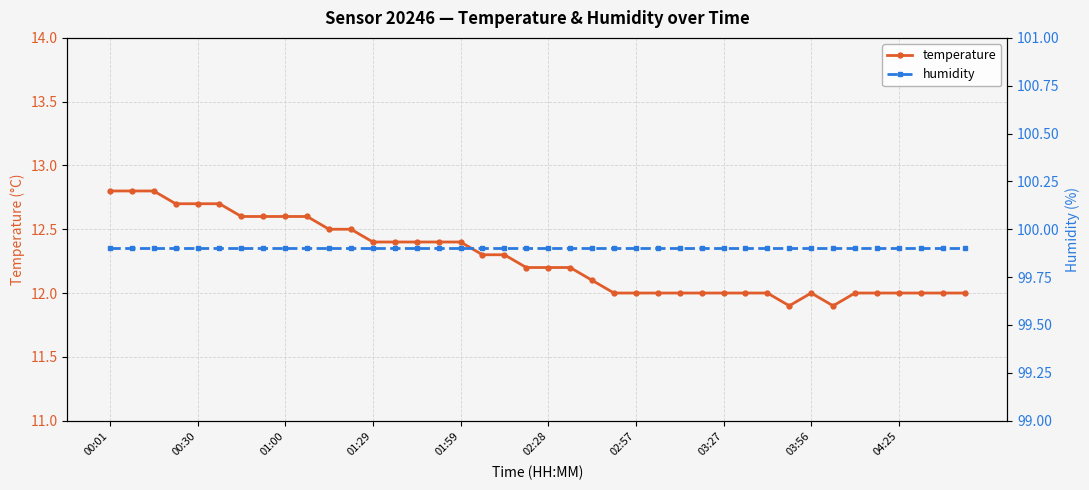

Is this an area chart (filled region under the line)?

No